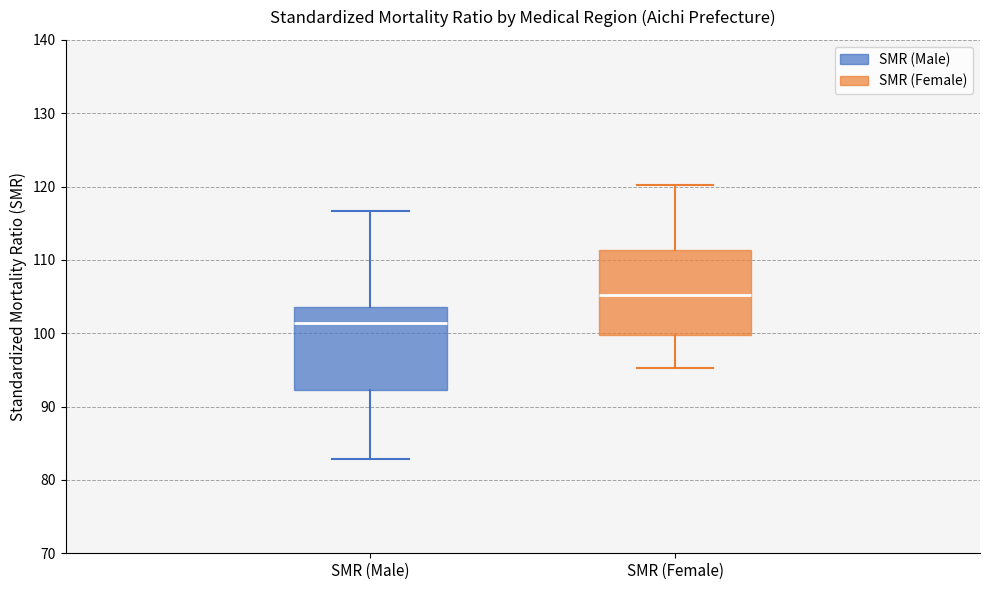

Which box's median line is the lowest?

SMR (Male)